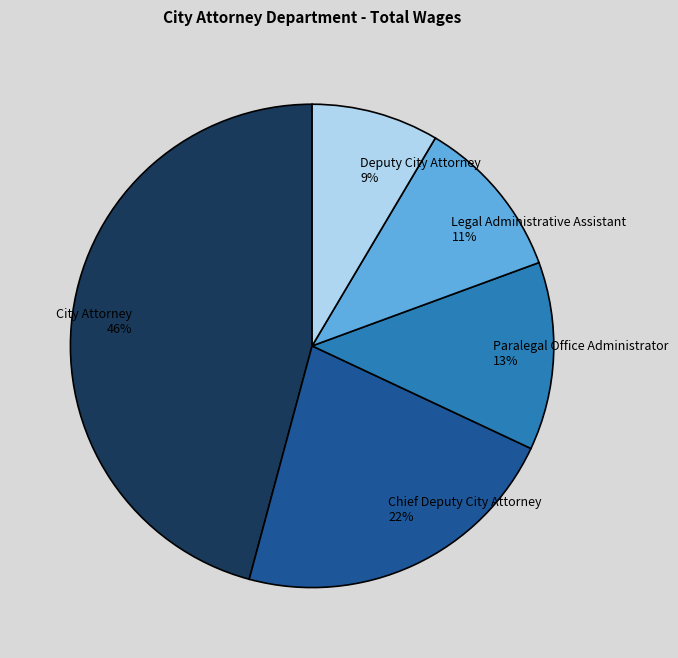

To the nearest percent, what is the average slice percentage?

20%